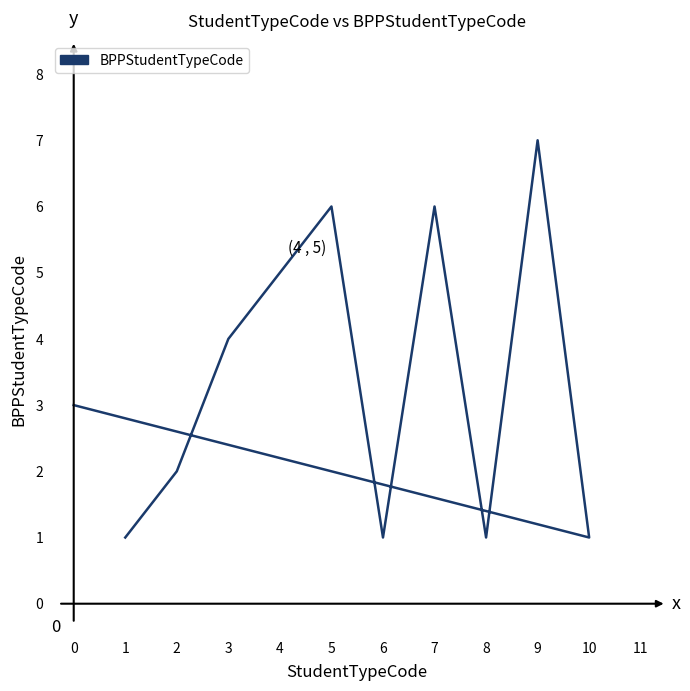

Is it true that the value at 0 is 5?

False